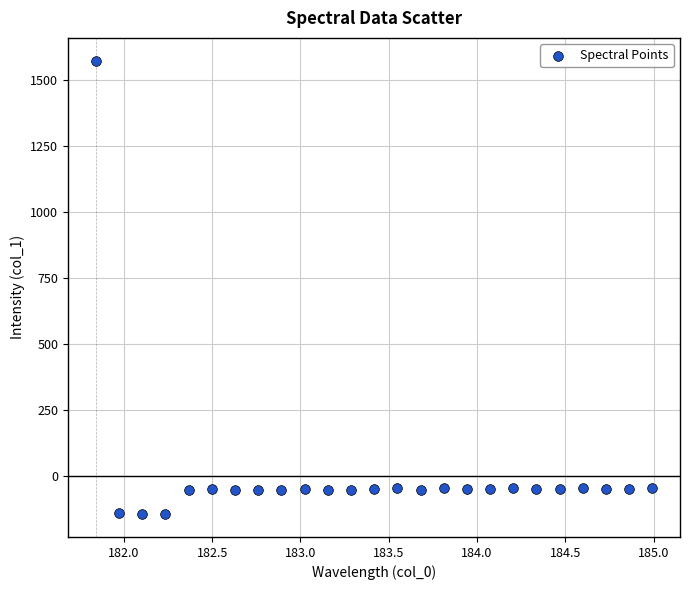

What is the range of Y values (max minus min)?

1715.6